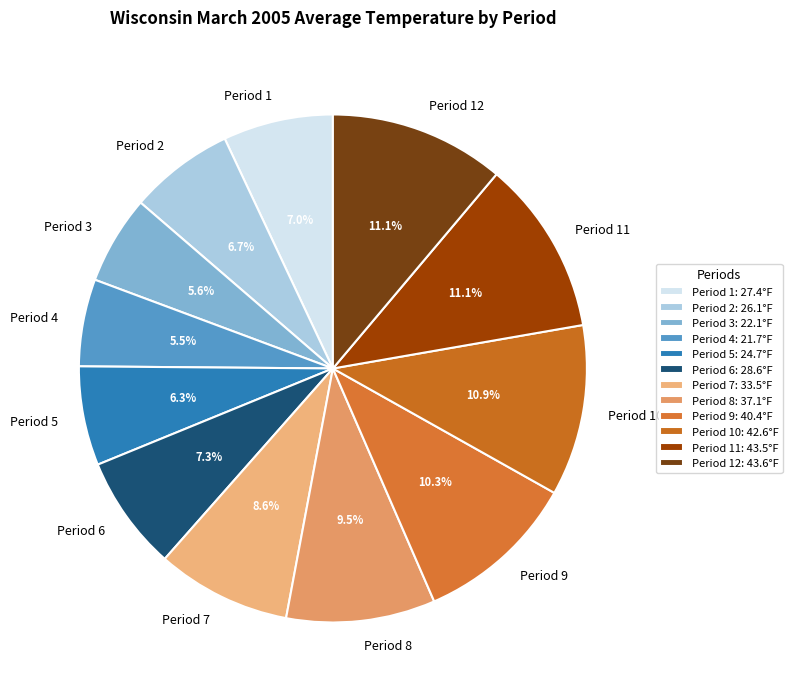

True or false: Period 12 accounts for 11% of the total.

True